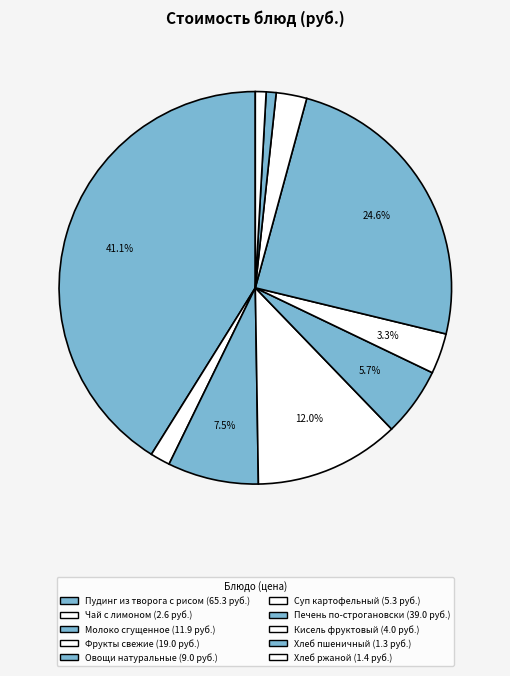

What is the largest slice in the pie chart?

Пудинг из творога с рисом